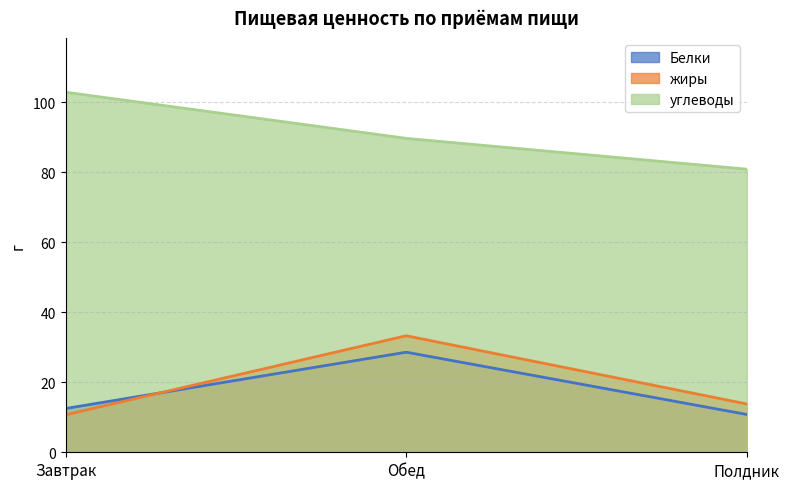

Which series has the largest range (max minus min)?

жиры